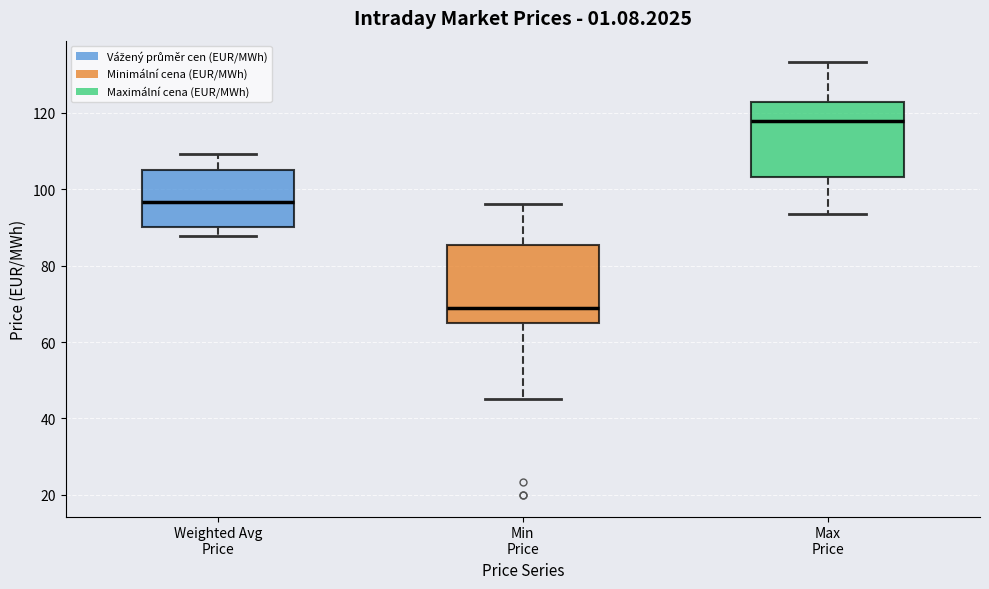

Which box's median line is the highest?

Max Price